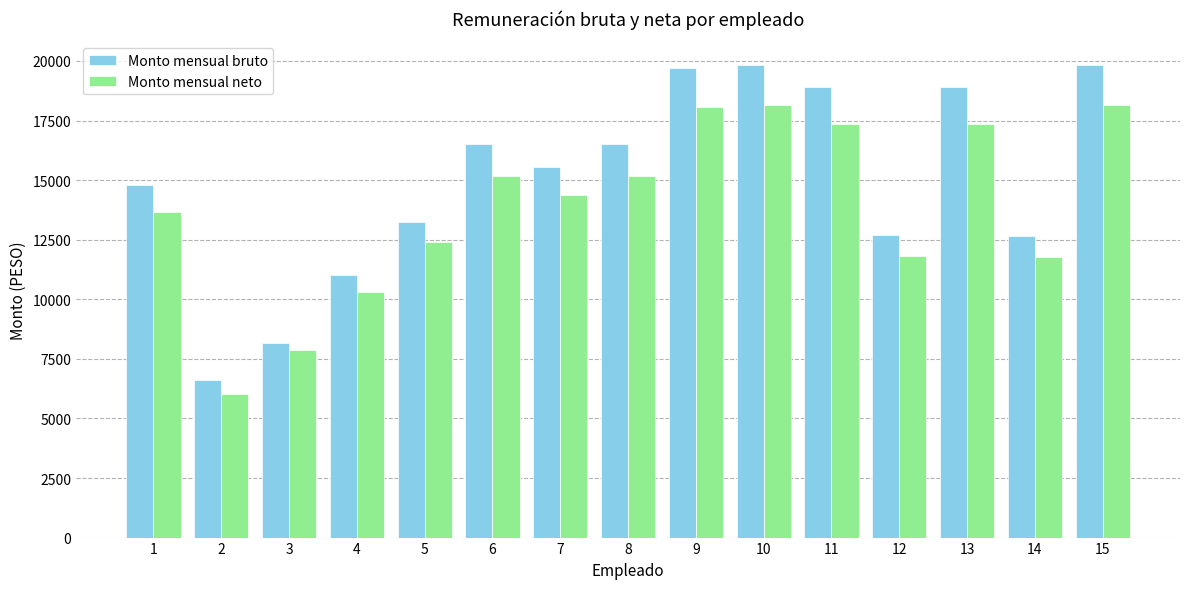

Is it true that Monto mensual neto equals 18137.6 at 15?

True